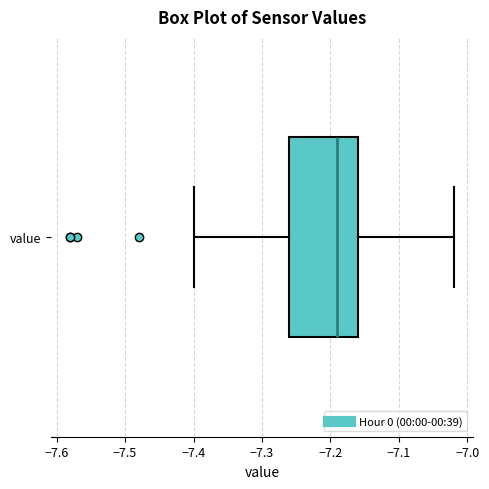

Where does the median line of the box for value sit on the x-axis? The values are not printed on the chart, so give them approximately, as read against the axis.

-7.19